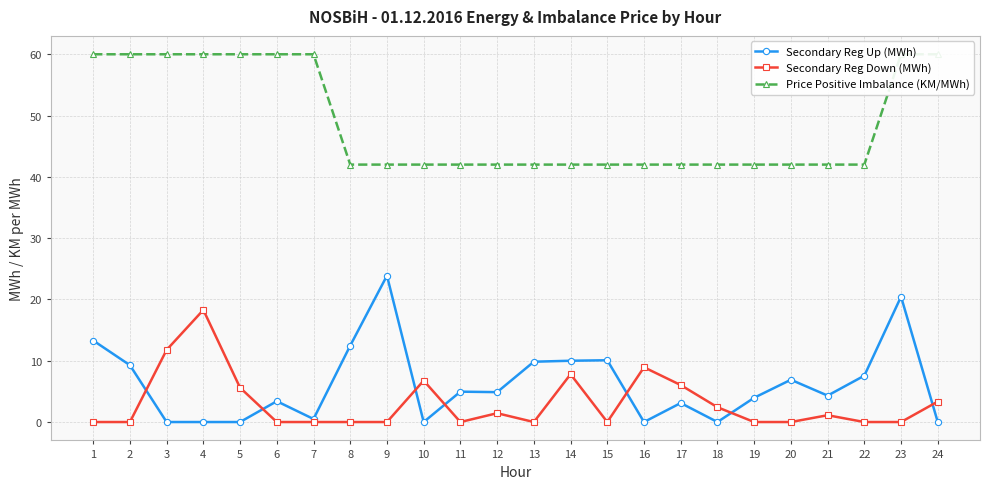

Reading left to right, list all the values displayed in this chart.

Secondary Reg Up (MWh): 1=13.3	2=9.3	3=0.0	4=0.0	5=0.0	6=3.4	7=0.5	8=12.5	9=23.9	10=0.0	11=5.0	12=4.9	13=9.8	14=10.0	15=10.1	16=0.0	17=3.1	18=0.0	19=4.0	20=6.9	21=4.3	22=7.6	23=20.5	24=0.0
Secondary Reg Down (MWh): 1=0.0	2=0.0	3=11.8	4=18.3	5=5.6	6=0.0	7=0.0	8=0.0	9=0.0	10=6.8	11=0.0	12=1.4	13=0.0	14=7.8	15=0.0	16=8.9	17=6.0	18=2.4	19=0.0	20=0.0	21=1.1	22=0.0	23=0.0	24=3.3
Price Positive Imbalance (KM/MWh): 1=60.0	2=60.0	3=60.0	4=60.0	5=60.0	6=60.0	7=60.0	8=42.0	9=42.0	10=42.0	11=42.0	12=42.0	13=42.0	14=42.0	15=42.0	16=42.0	17=42.0	18=42.0	19=42.0	20=42.0	21=42.0	22=42.0	23=60.0	24=60.0